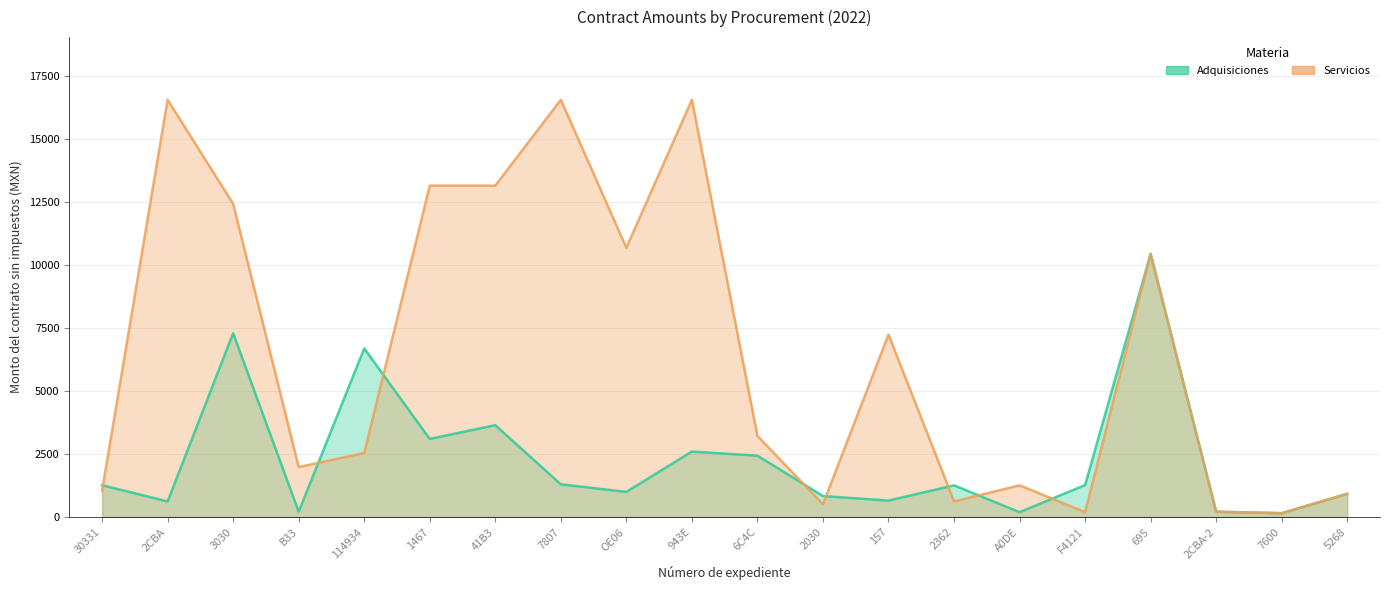

Which series has the largest range (max minus min)?

Servicios